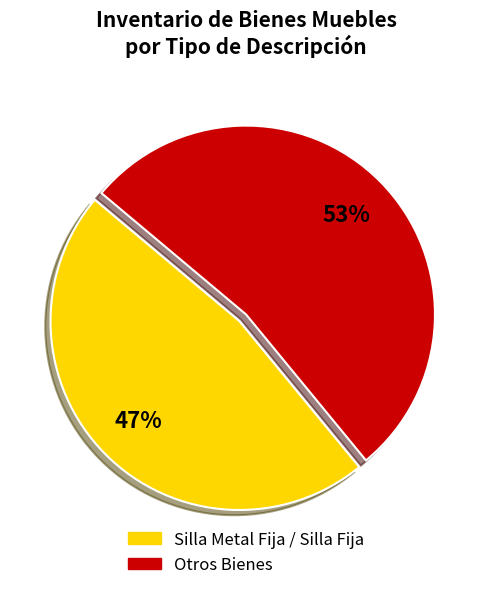

To the nearest percent, what is the difference between the largest and smallest slice percentages?

6%